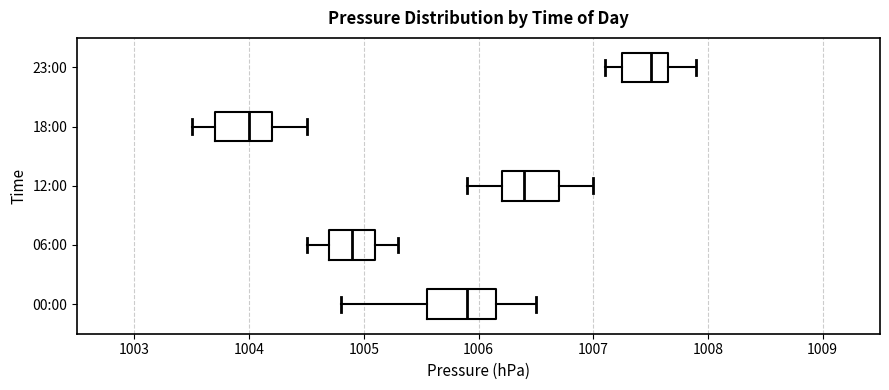

Where is the left edge of the box for 06:00 on the x-axis? The values are not printed on the chart, so give them approximately, as read against the axis.

1004.7